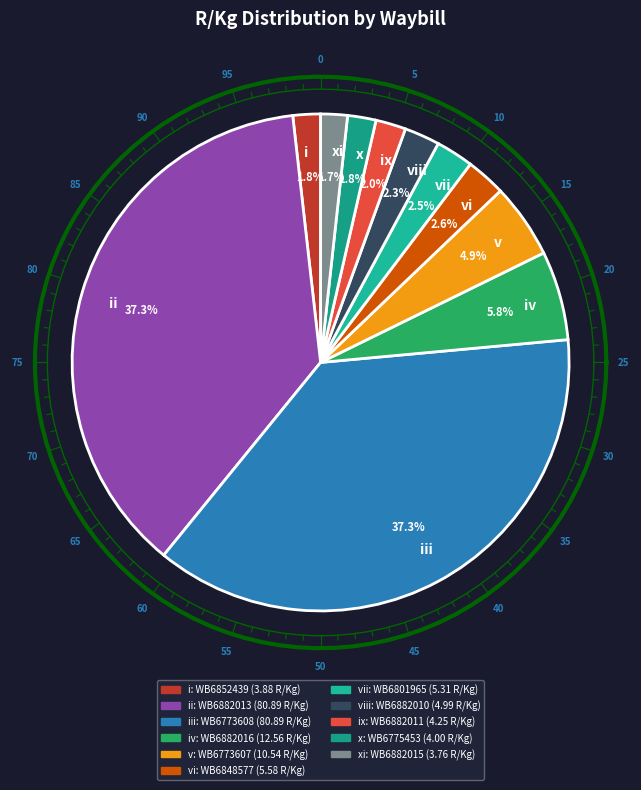

Between WB6773608 and WB6801965, which is larger?

WB6773608